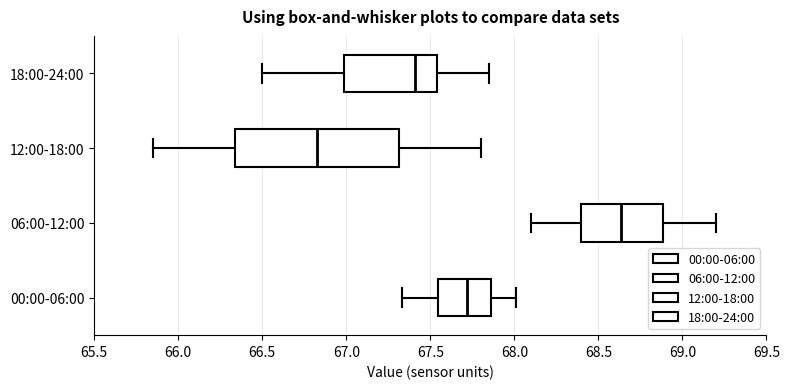

Comparing the boxes themselves (not the whiskers), which one is the widest?

12:00-18:00